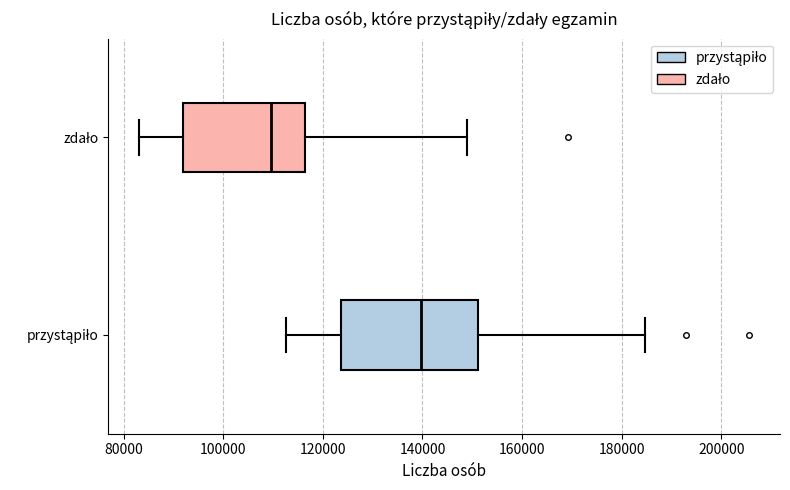

Reading bottom to top, transcribe this box plot: for each box, give where its median line is, the range the box spans, and where its two whiskers end, as read against the x-axis. The values are not printed on the chart, so give them approximately, as read against the axis.

przystąpiło: median 140000, box 124000 to 152000, whiskers 112000 to 184000
zdało: median 110000, box 92000 to 116000, whiskers 84000 to 148000